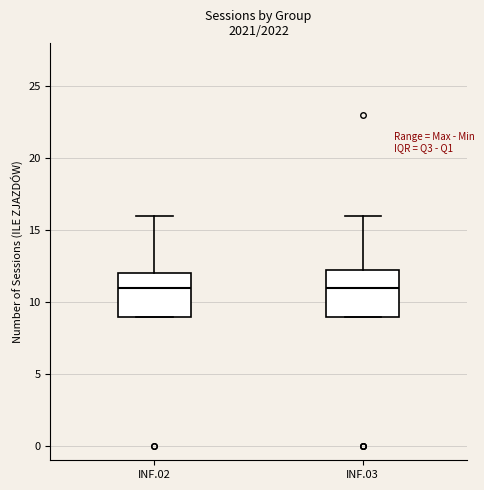

Where does the median line of the box for INF.03 sit on the y-axis? The values are not printed on the chart, so give them approximately, as read against the axis.

11.0